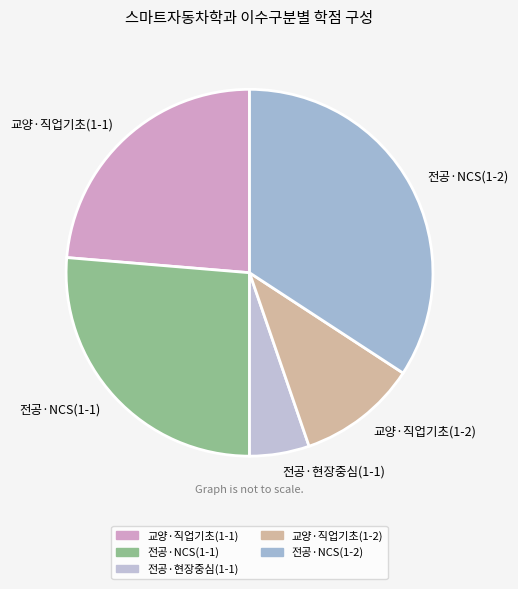

Count the number of slices in the pie.

5